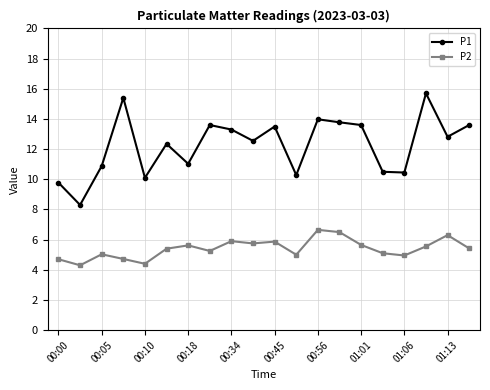

What is the lowest value of the P2 series?

4.3